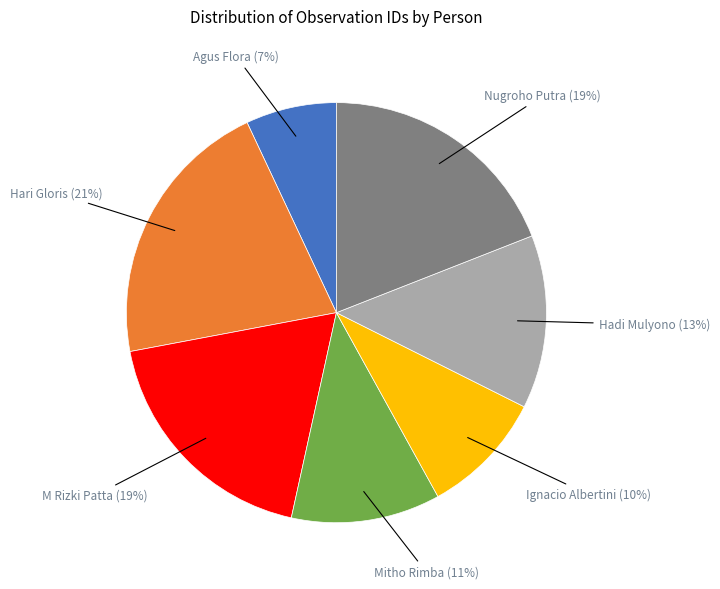

To the nearest percent, what is the average slice percentage?

14%